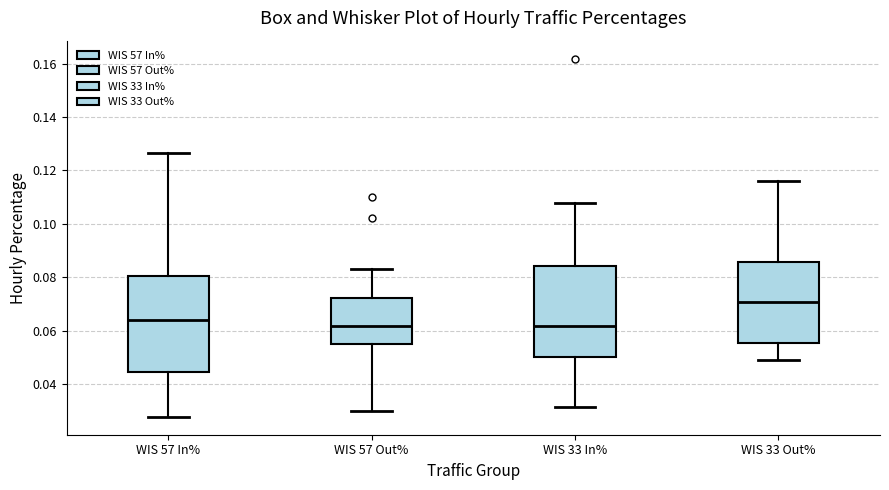

Where does the upper whisker of the box for WIS 33 Out% end on the y-axis? The values are not printed on the chart, so give them approximately, as read against the axis.

0.116